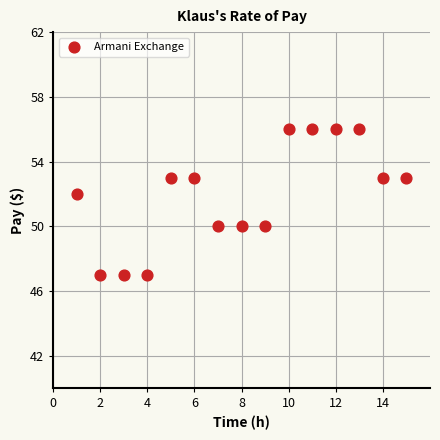

What is the range of X values (max minus min)?

14